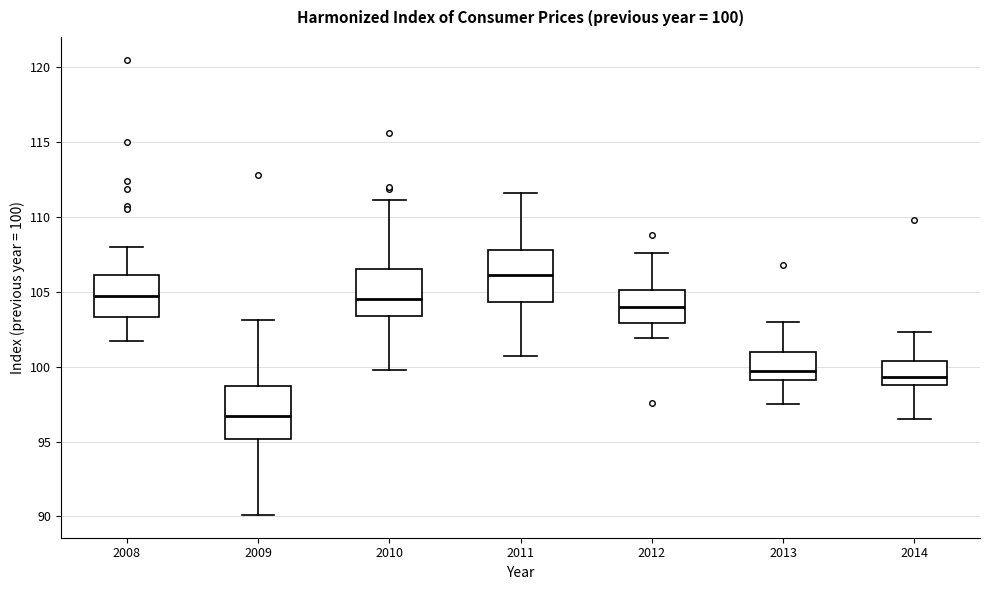

Which box has the lowest median line?

2009